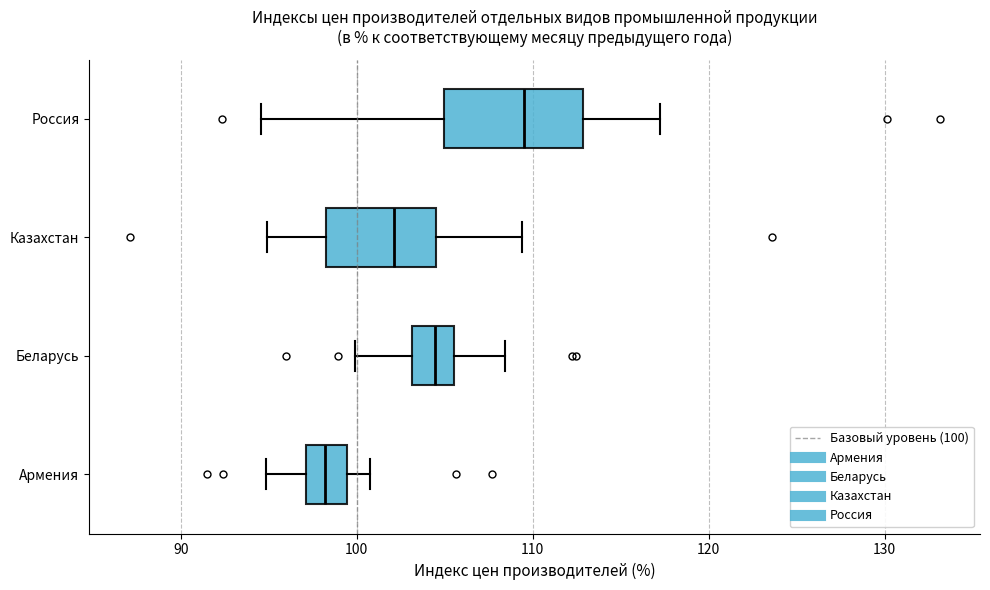

Which box has the furthest to the right median line?

Россия